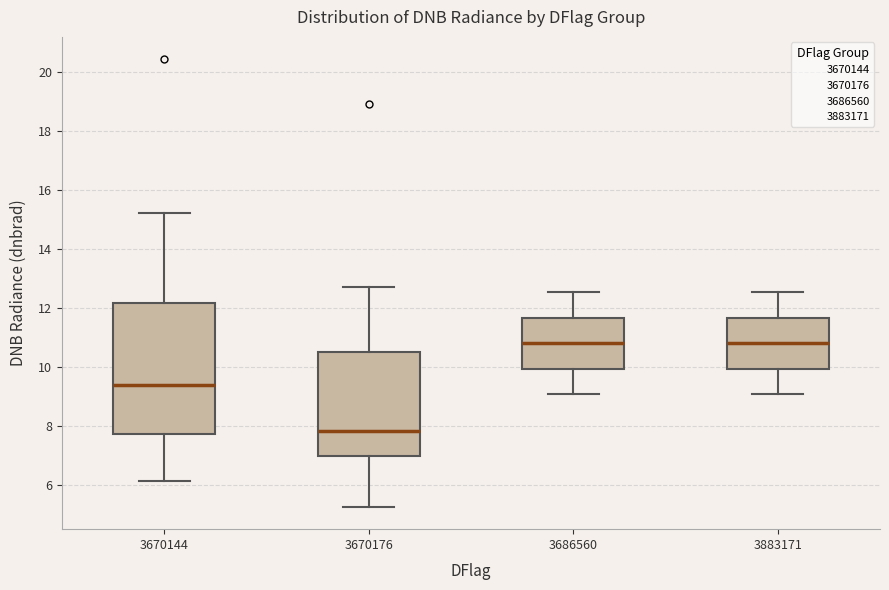

Which box is the tallest, from its lower edge to its upper edge?

3670144